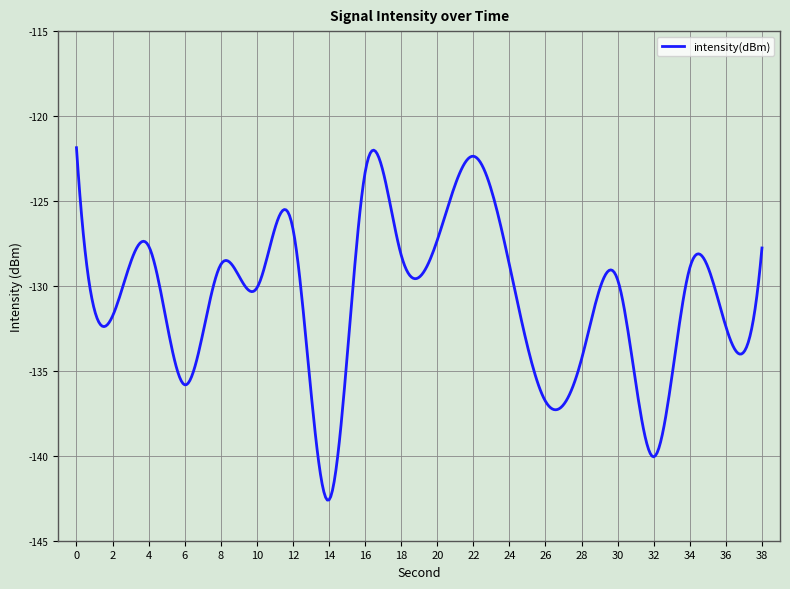

What is the smallest value displayed?

-142.6